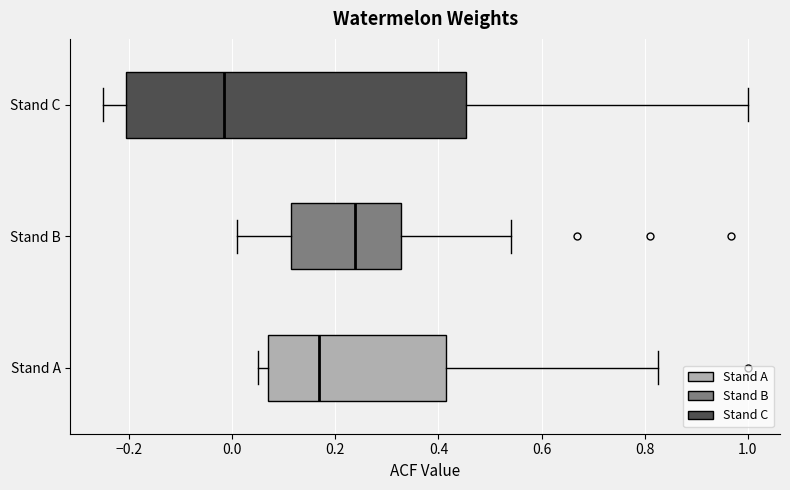

Reading bottom to top, transcribe this box plot: for each box, give where its median line is, the range the box spans, and where its two whiskers end, as read against the x-axis. The values are not printed on the chart, so give them approximately, as read against the axis.

Stand A: median 0.16, box 0.08 to 0.42, whiskers 0.06 to 0.82
Stand B: median 0.24, box 0.12 to 0.32, whiskers 0.00 to 0.54
Stand C: median -0.02, box -0.20 to 0.46, whiskers -0.26 to 1.00